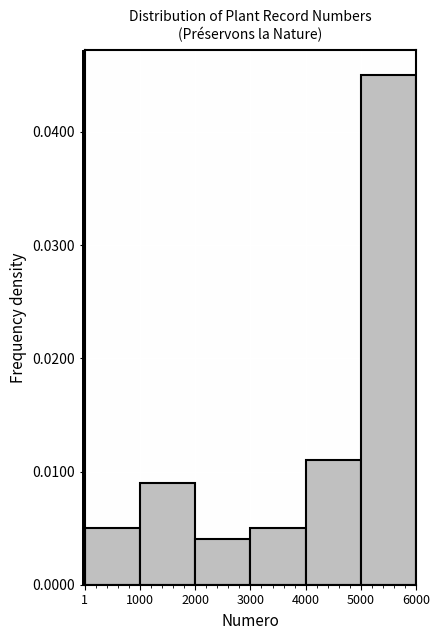

What is the height of the bar covering 2000 to 3000 on the x-axis? The values are not printed on the chart, so give them approximately, as read against the axis.

0.004